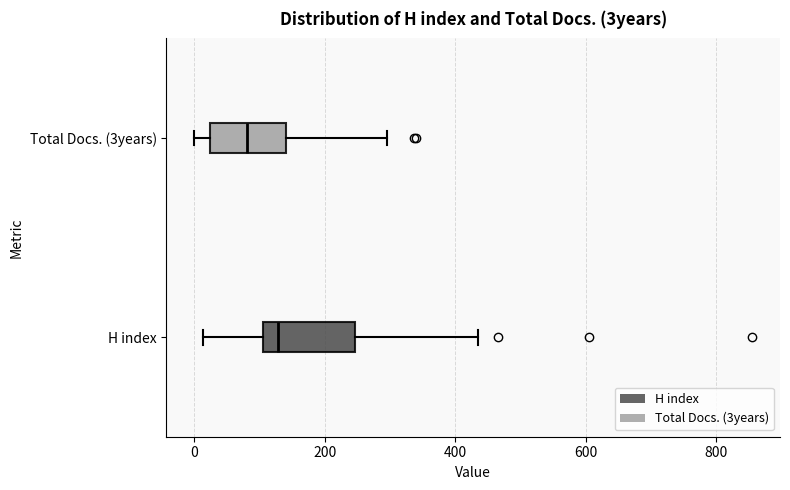

Which box is the widest, from its left edge to its right edge?

H index